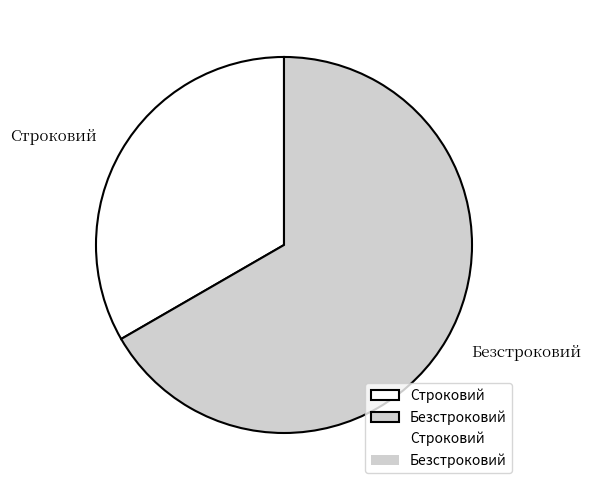

Does Безстроковий represent more than half of the total?

Yes